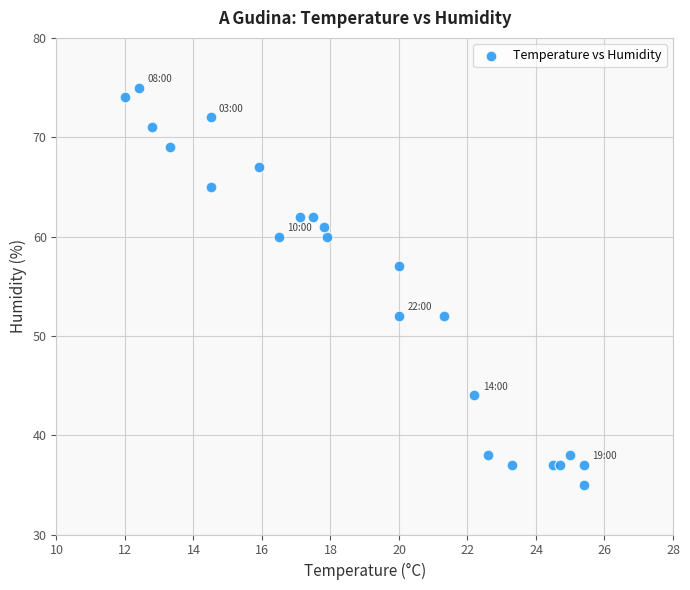

What Y value in the scatter plot is closest to 55?

57